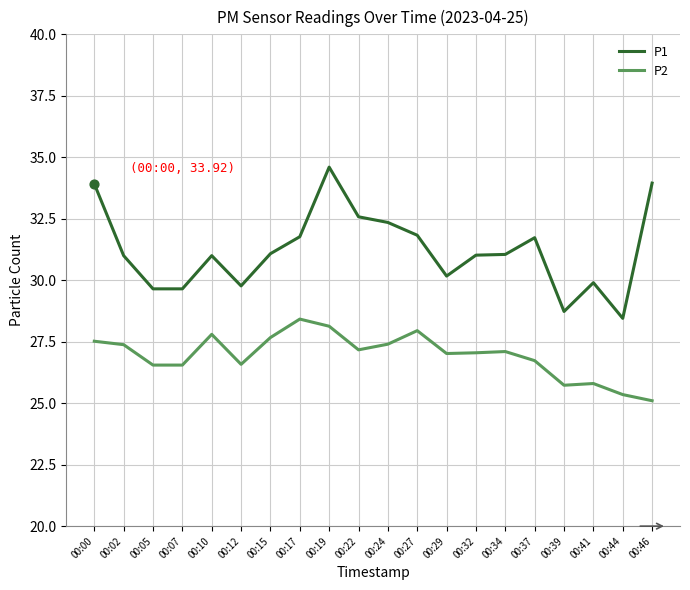

Which series has the largest total across all categories?

P1